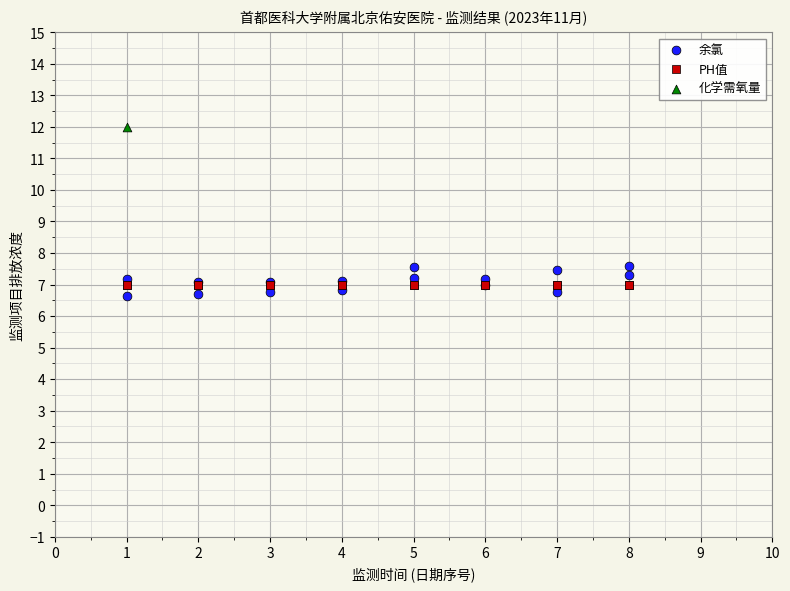

What are all the series names shown in the legend?

余氯, PH值, 化学需氧量